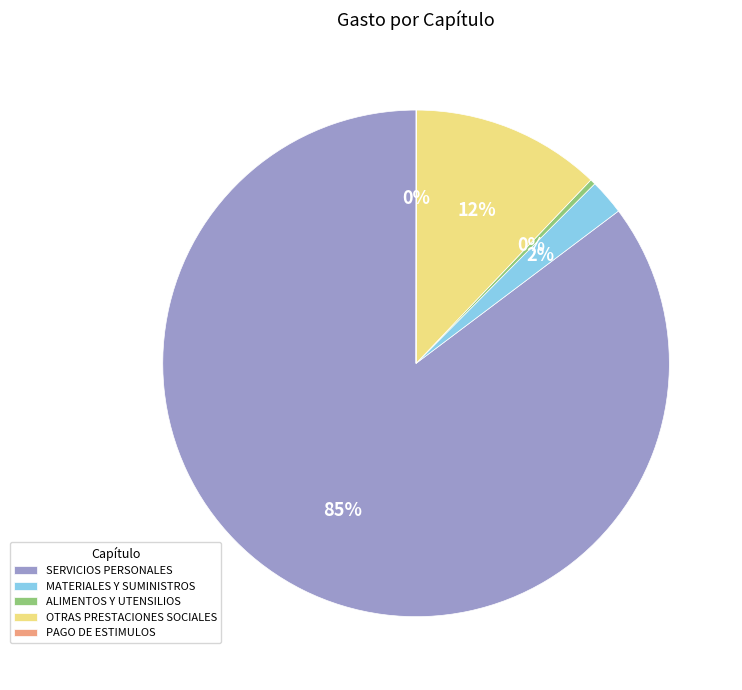

Which slice is the largest?

SERVICIOS PERSONALES